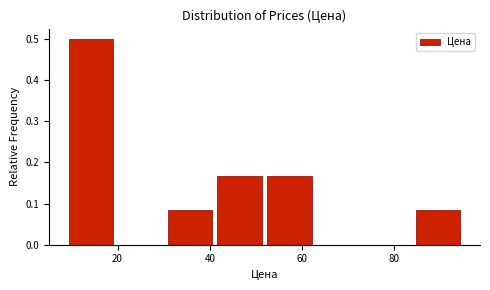

Reading left to right, list every bar in this chart as the range it spans on the x-axis followed by its height. Neither the bar edges nor the heights are printed on the chart, so give them approximately, as read against the axes.

10 to 20: 0.50
20 to 30: 0
30 to 42: 0.08
42 to 52: 0.17
52 to 64: 0.17
64 to 74: 0
74 to 84: 0
84 to 96: 0.08